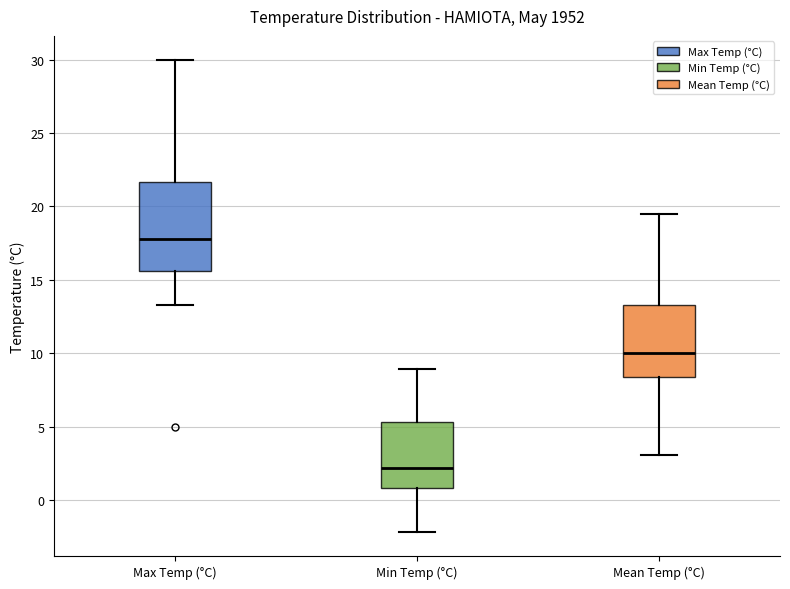

Which box has the lowest median line?

Min Temp (°C)